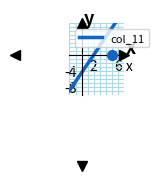

Is it true that the value at 2 is -9.0?

True